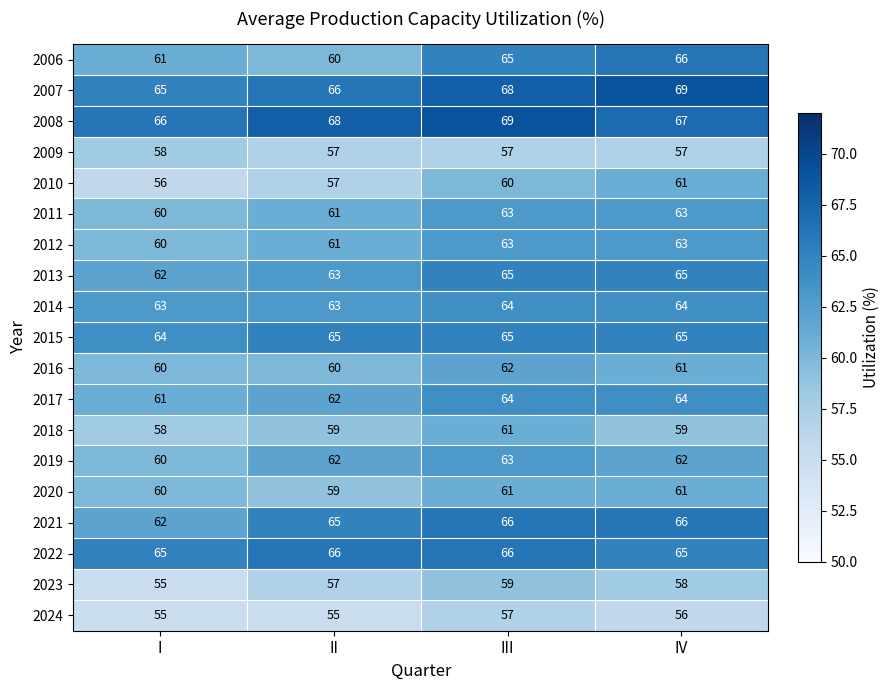

Count the number of data series in this chart.

19